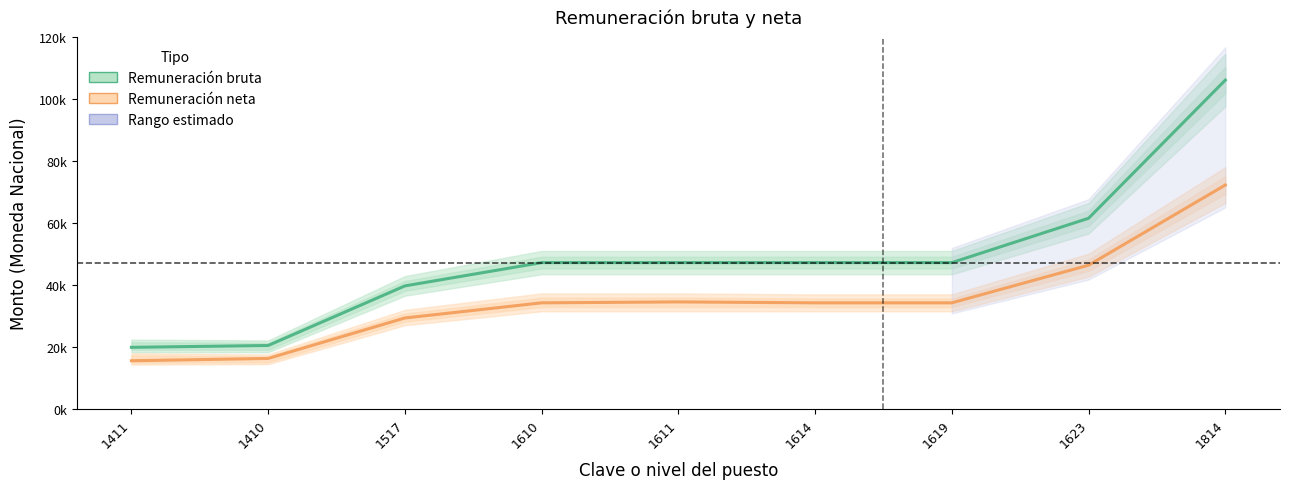

The value of Remuneración neta at 1517 is 29275.7. True or false?

True